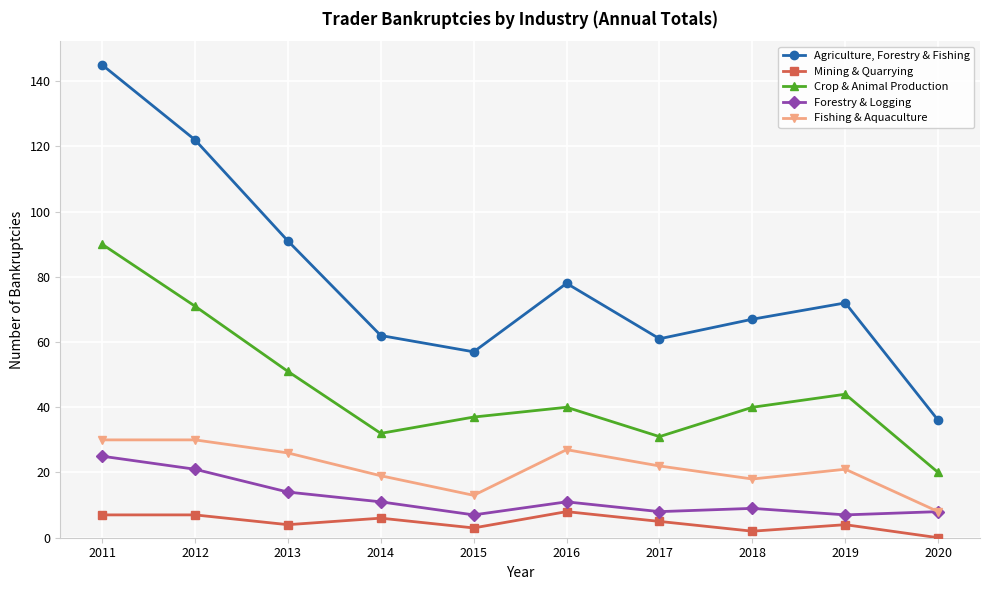

Rank the series by their maximum value, from highest to lowest.

Agriculture, Forestry & Fishing, Crop & Animal Production, Fishing & Aquaculture, Forestry & Logging, Mining & Quarrying